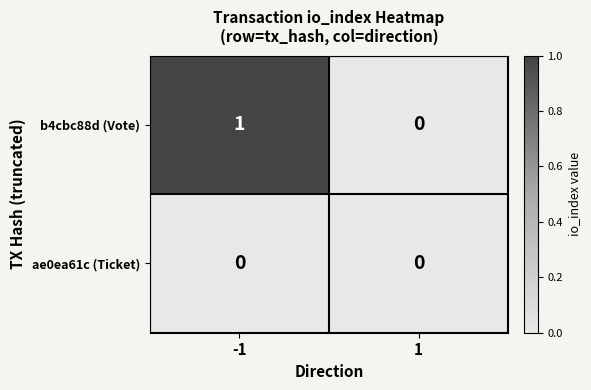

True or false: b4cbc88d (Vote) has a value of 0 at -1.

False